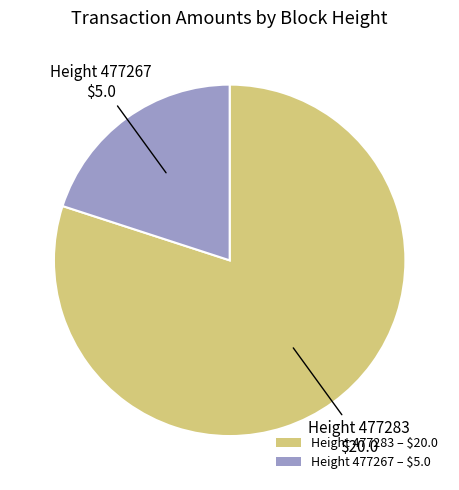

What is the largest slice in the pie chart?

Height 477283 – $20.0